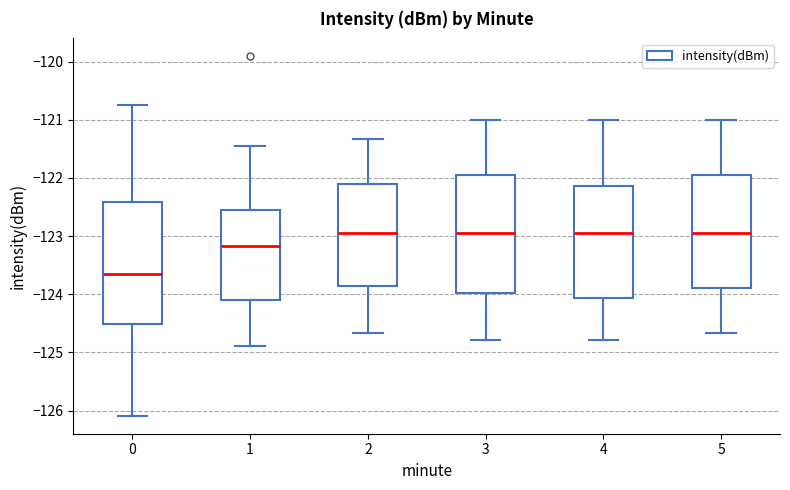

Where does the upper whisker of the box at x = 5 end on the y-axis? The values are not printed on the chart, so give them approximately, as read against the axis.

-121.0